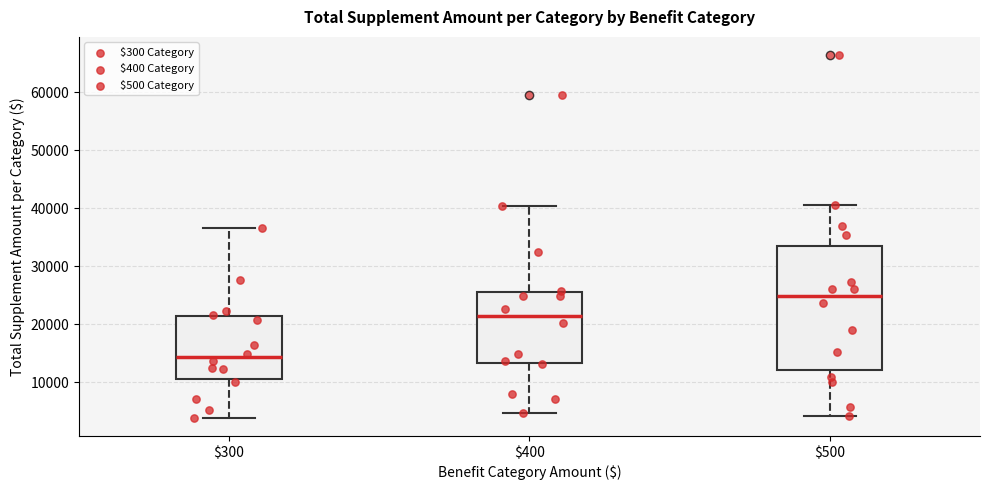

Where does the median line of the box at x = $500 sit on the y-axis? The values are not printed on the chart, so give them approximately, as read against the axis.

25000